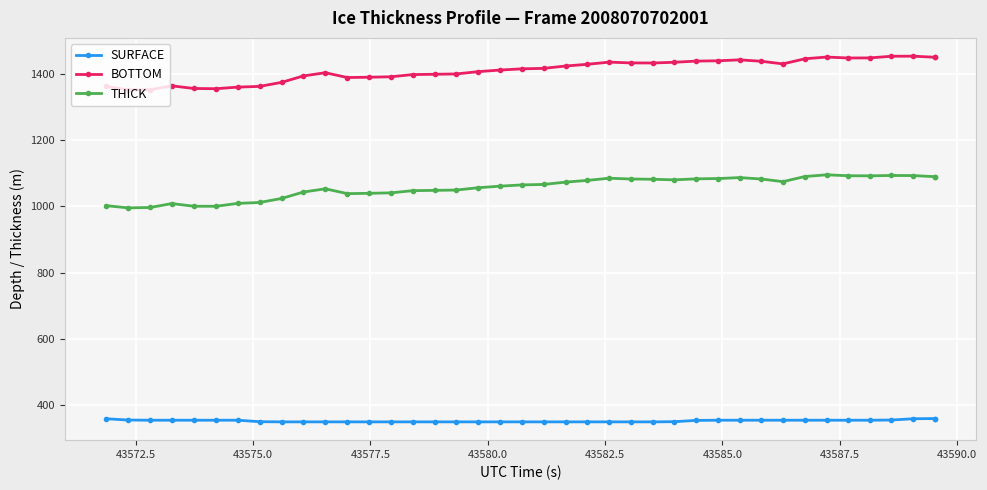

True or false: SURFACE and THICK cross at least once.

False